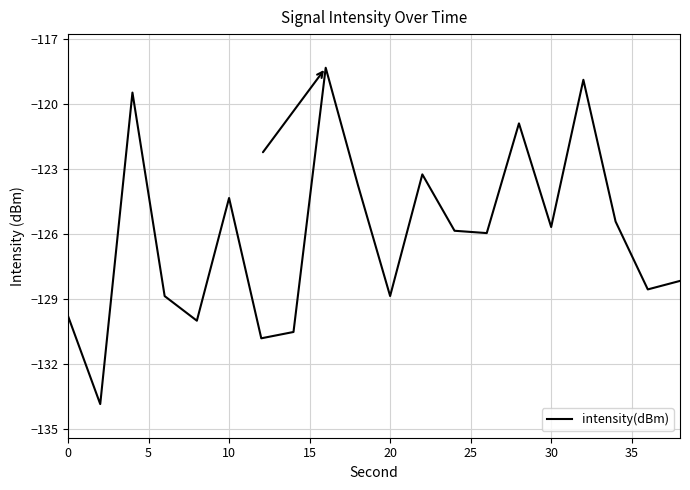

What is the difference between the maximum and minimum values?

15.5